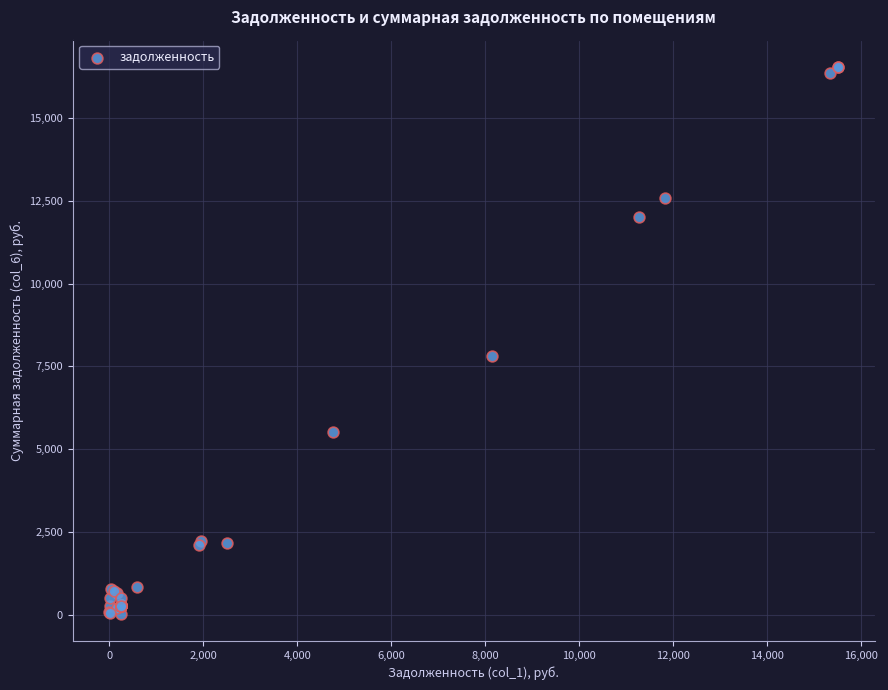

What Y value in the scatter plot is closest to 8286?

7799.4